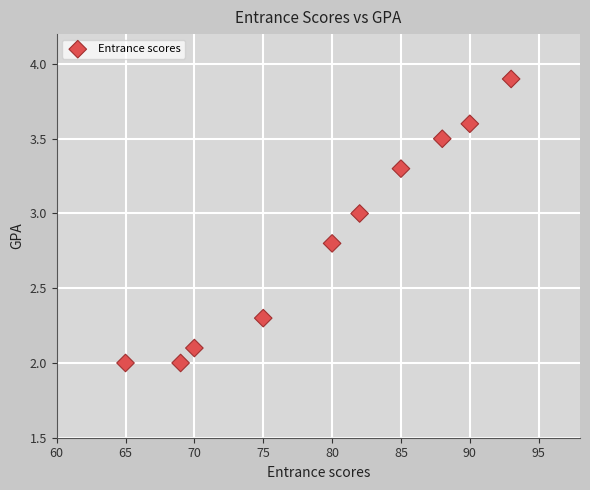

What is the range of X values (max minus min)?

28.0